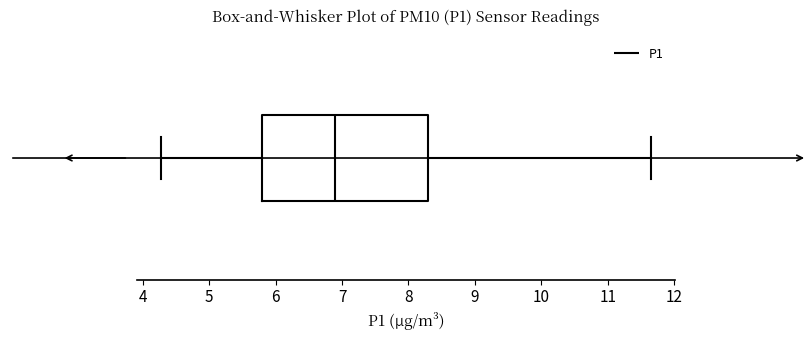

Where is the left edge of the box on the x-axis? The values are not printed on the chart, so give them approximately, as read against the axis.

5.8